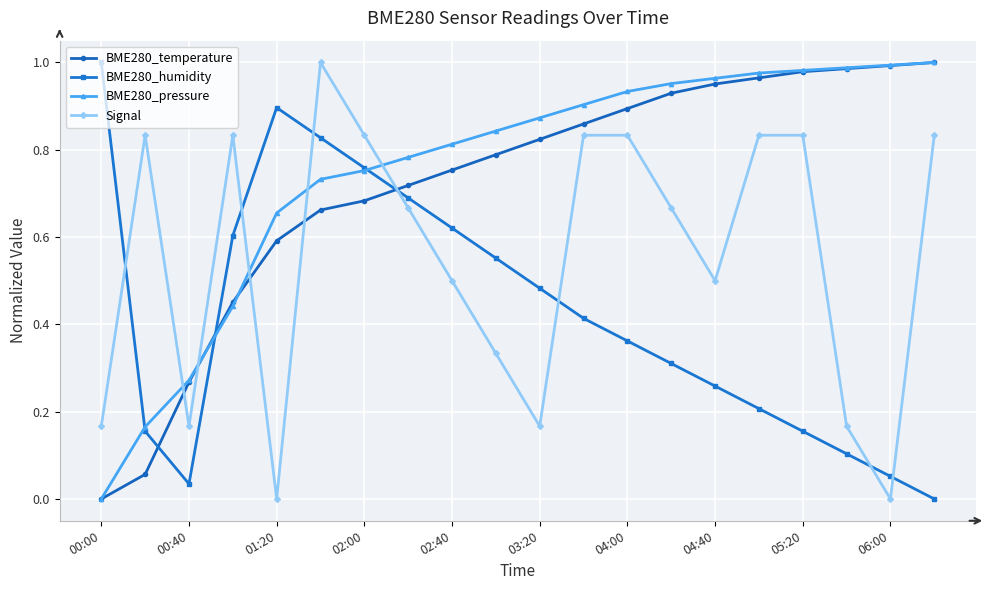

True or false: Signal and BME280_humidity intersect in this chart.

True